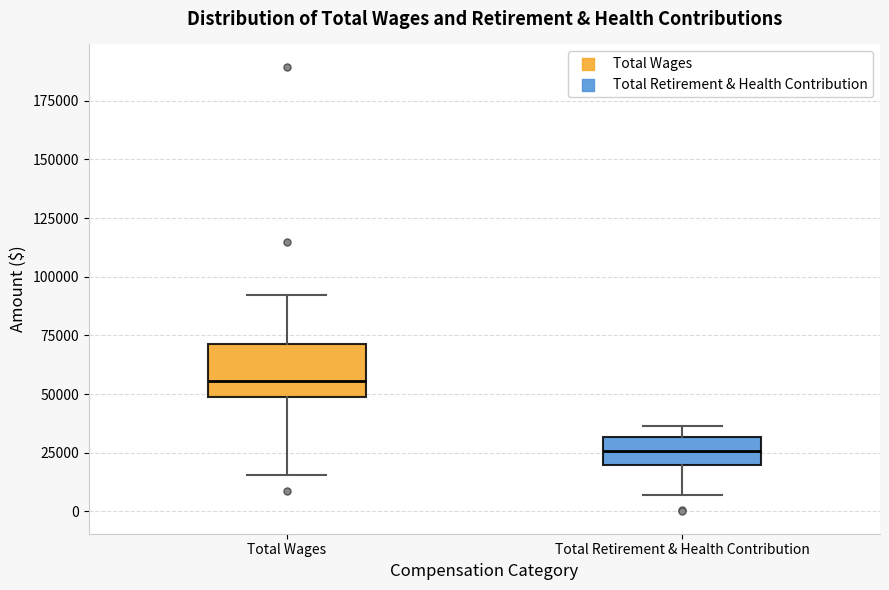

Reading left to right, read every box against the y-axis: the position of its median line, the range the box covers, and the ends of its whiskers. The values are not printed on the chart, so give them approximately, as read against the axis.

Total Wages: median 55000, box 50000 to 70000, whiskers 15000 to 90000
Total Retirement & Health Contribution: median 25000, box 20000 to 30000, whiskers 5000 to 35000